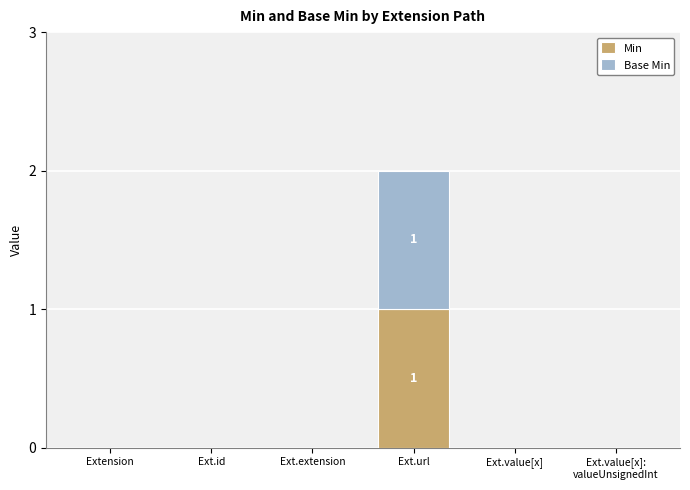

What is the maximum value for Min?

1